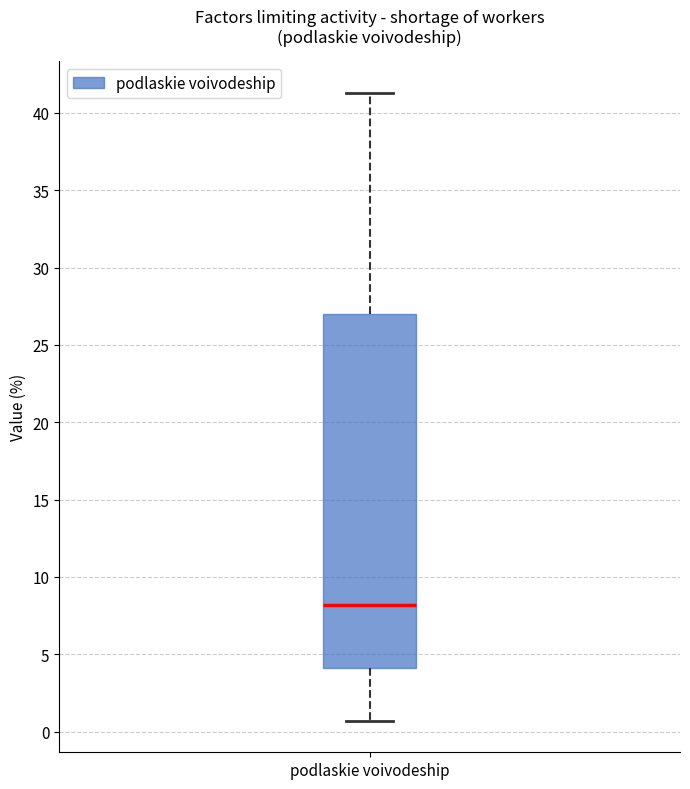

Where does the median line of the box for podlaskie voivodeship sit on the y-axis? The values are not printed on the chart, so give them approximately, as read against the axis.

8.0